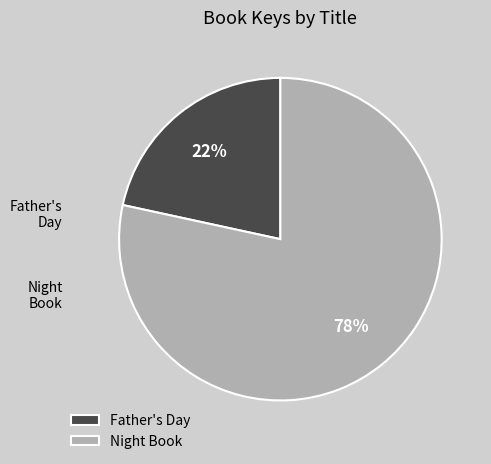

To the nearest percent, what portion does Night Book represent?

78%